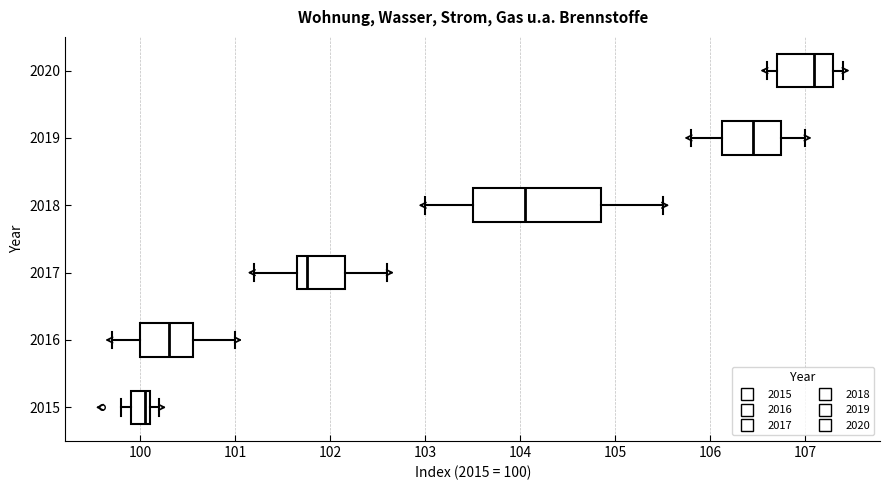

Reading bottom to top, transcribe this box plot: for each box, give where its median line is, the range the box spans, and where its two whiskers end, as read against the x-axis. The values are not printed on the chart, so give them approximately, as read against the axis.

2015: median 100.1 (just left of the box's right edge), box 99.9 to 100.1, whiskers 99.8 to 100.2
2016: median 100.3, box 100.0 to 100.6, whiskers 99.7 to 101.0
2017: median 101.8, box 101.7 to 102.2, whiskers 101.2 to 102.6
2018: median 104.1, box 103.5 to 104.9, whiskers 103.0 to 105.5
2019: median 106.5, box 106.1 to 106.8, whiskers 105.8 to 107.0
2020: median 107.1, box 106.7 to 107.3, whiskers 106.6 to 107.4